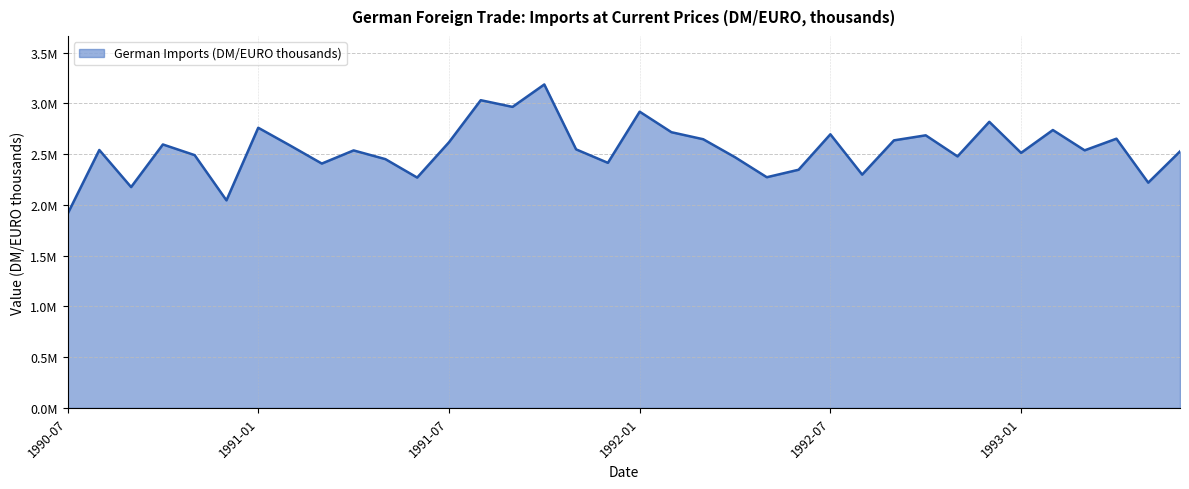

Does the chart display data point markers on the line(s)?

No